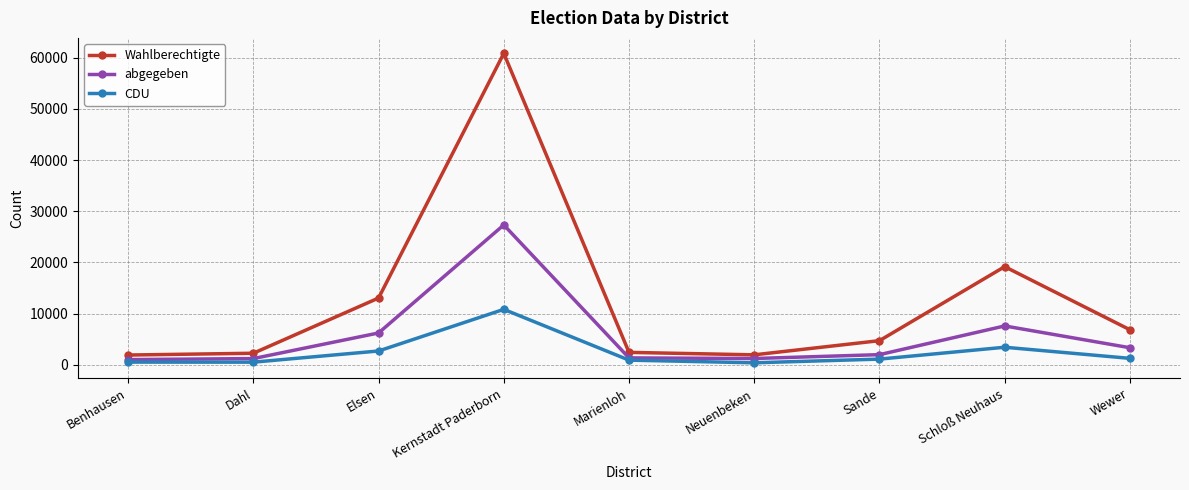

Where is the first local maximum for CDU?

Kernstadt Paderborn